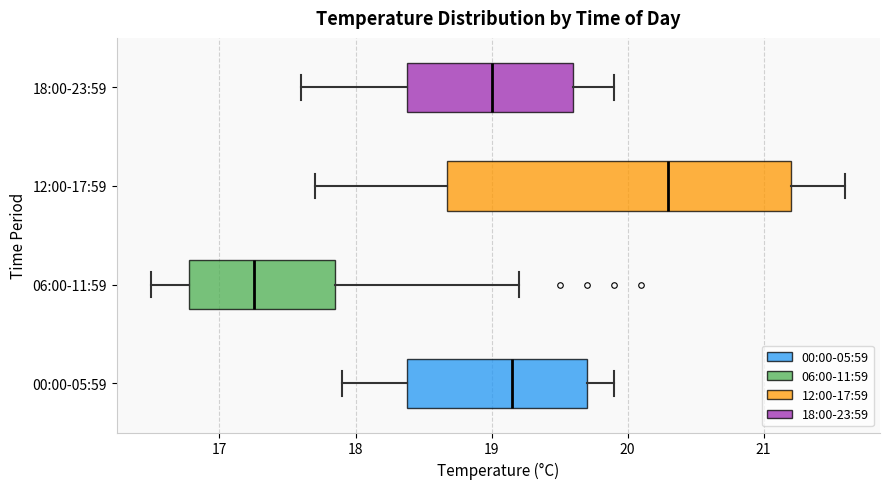

Which box has the furthest to the right median line?

12:00-17:59